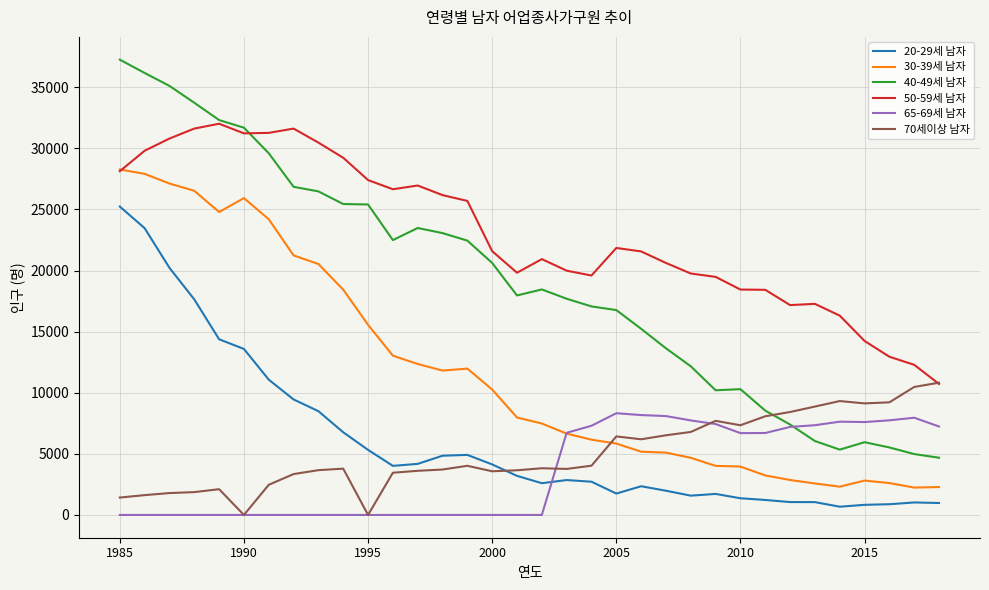

How many lines are shown in the chart?

6